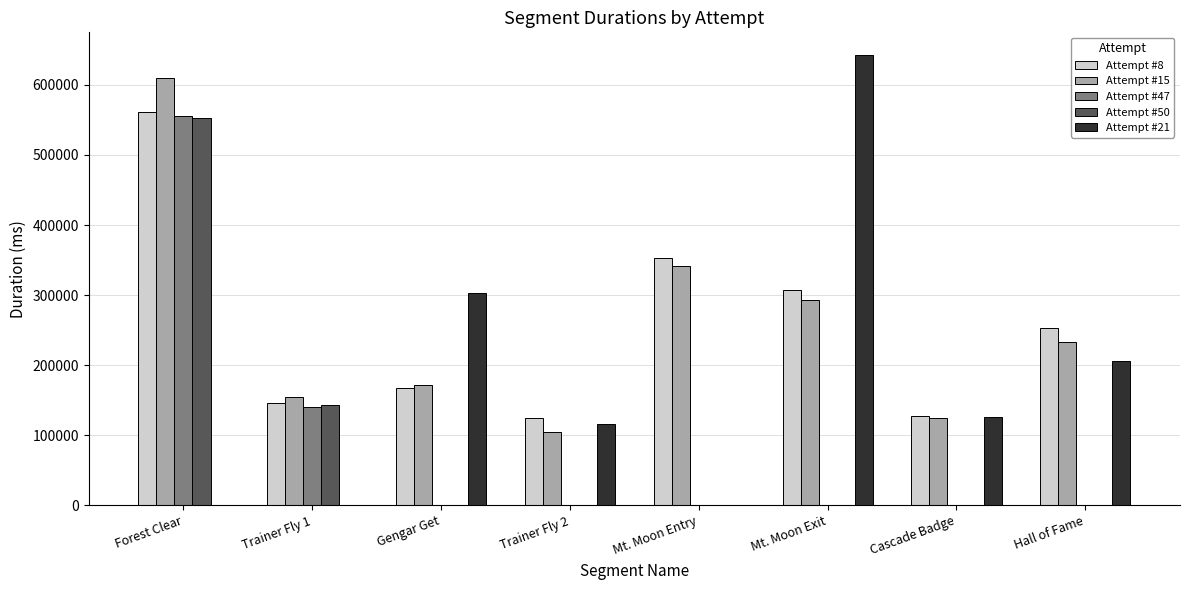

What is the greatest value displayed?

642880